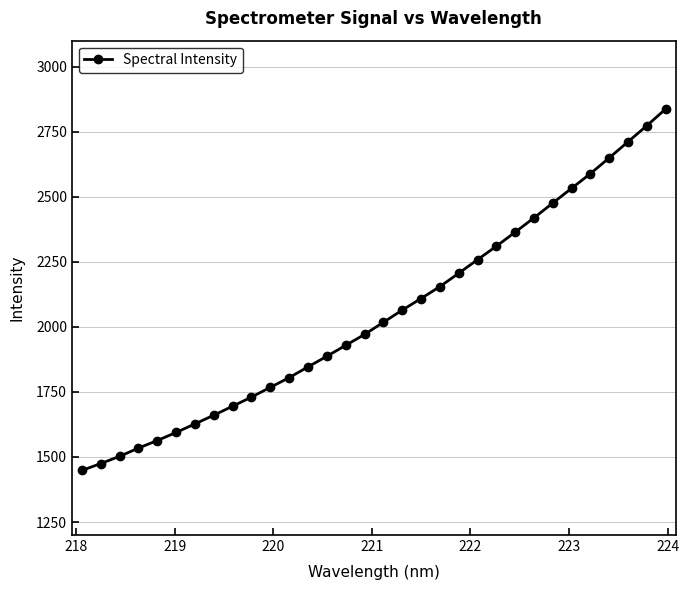

What is the smallest value displayed?

1448.2